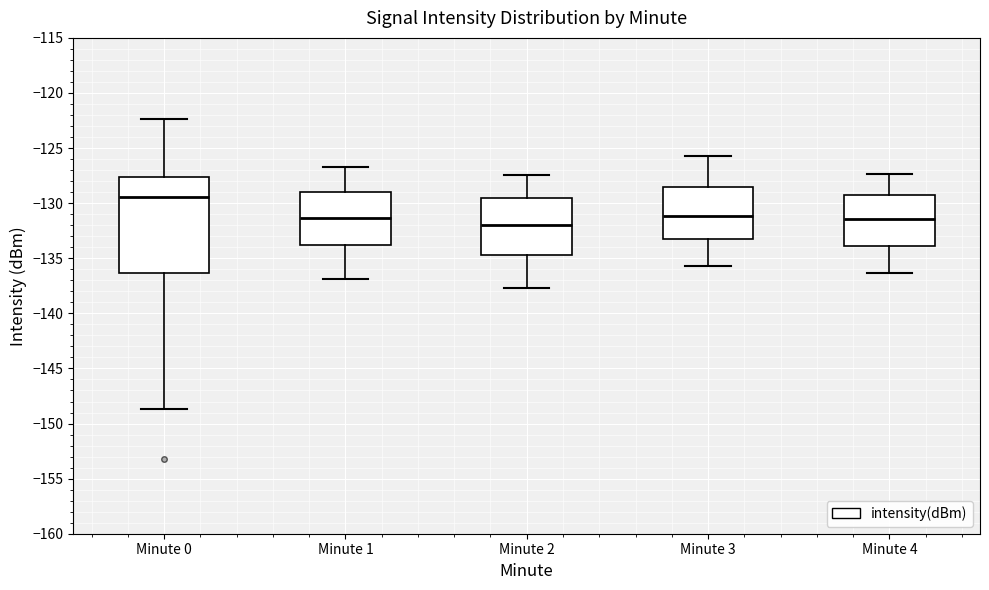

Reading left to right, transcribe this box plot: for each box, give where its median line is, the range the box spans, and where its two whiskers end, as read against the y-axis. The values are not printed on the chart, so give them approximately, as read against the axis.

Minute 0: median -129.5, box -136.5 to -127.5, whiskers -148.5 to -122.5
Minute 1: median -131.5, box -134.0 to -129.0, whiskers -137.0 to -126.5
Minute 2: median -132.0, box -134.5 to -129.5, whiskers -137.5 to -127.5
Minute 3: median -131.0, box -133.5 to -128.5, whiskers -135.5 to -125.5
Minute 4: median -131.5, box -134.0 to -129.5, whiskers -136.5 to -127.5